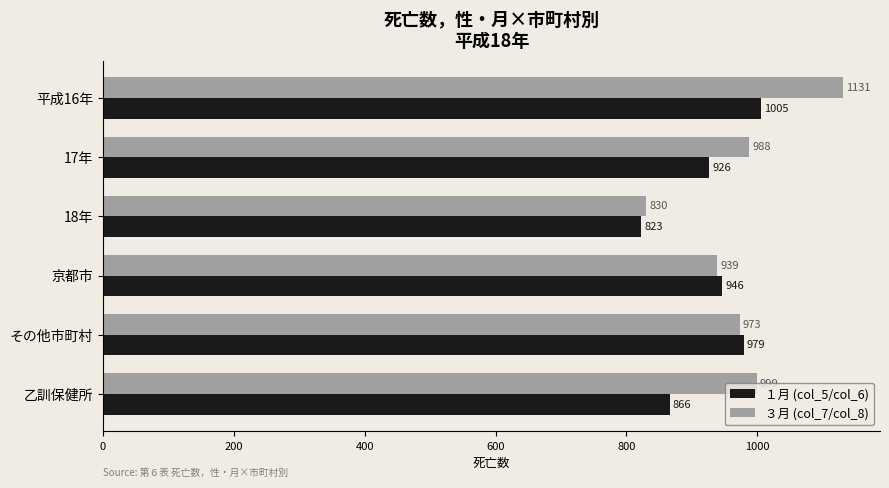

Rank the series by their average value, from lowest to highest.

１月 (col_5/col_6), ３月 (col_7/col_8)